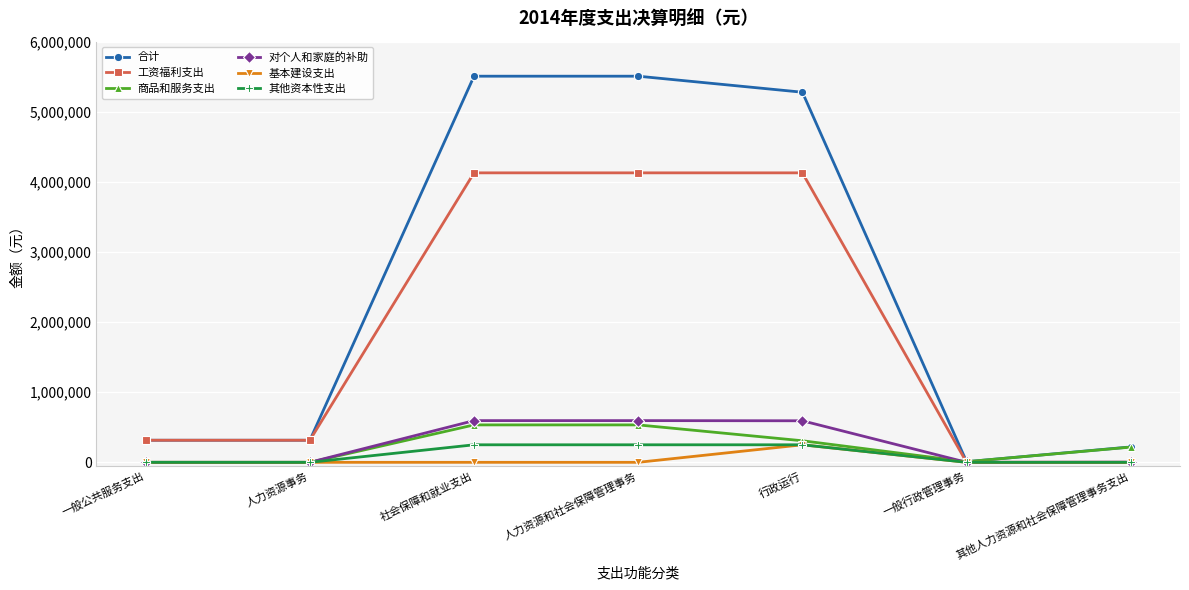

Is it true that 其他资本性支出 equals 0.0 at 一般公共服务支出?

True